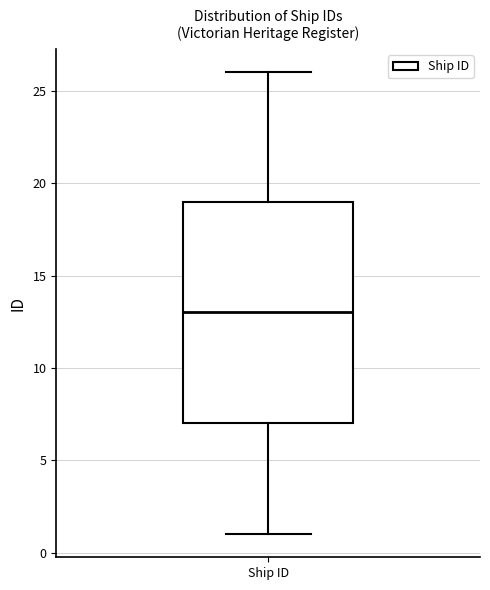

Transcribe this box plot: give where the median line is, the range the box spans, and where the two whiskers end, as read against the y-axis. The values are not printed on the chart, so give them approximately, as read against the axis.

median 13, box 7 to 19, whiskers 1 to 26